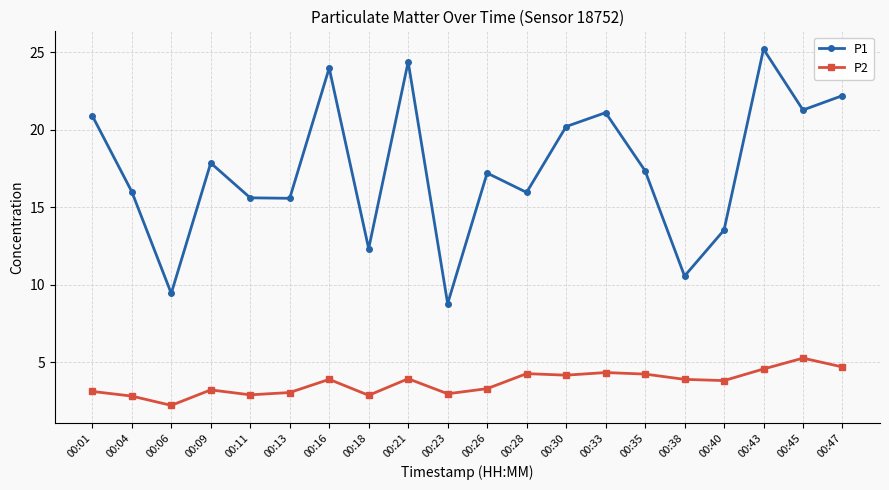

What is the value of the P1 point at the 9th from the left?

24.4